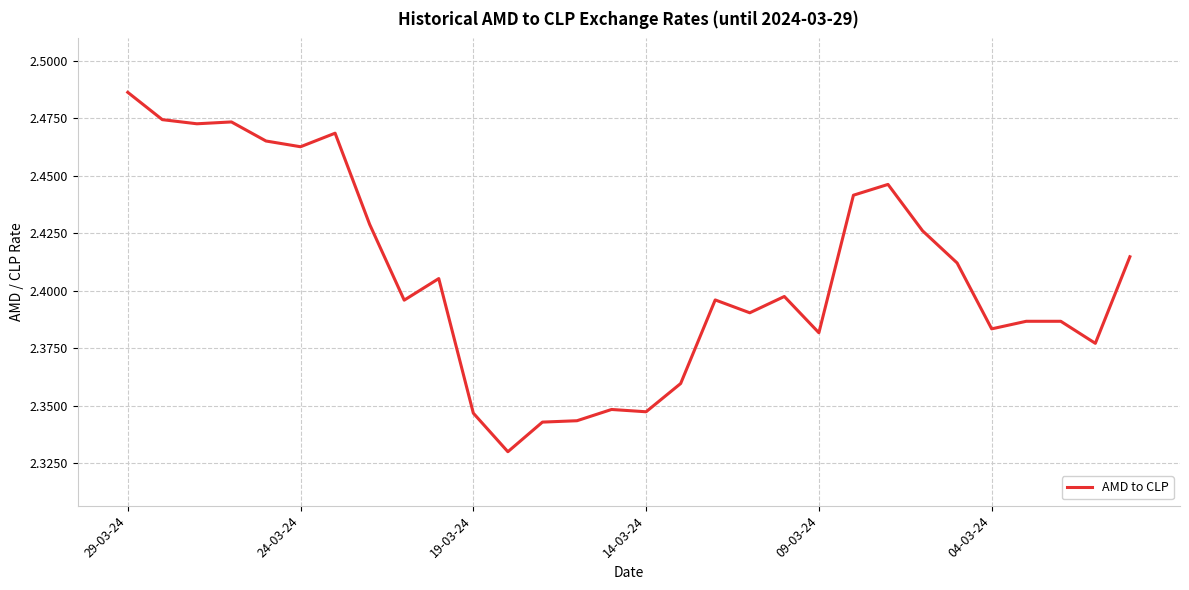

At which category does the chart reach its peak across all series?

29-03-24